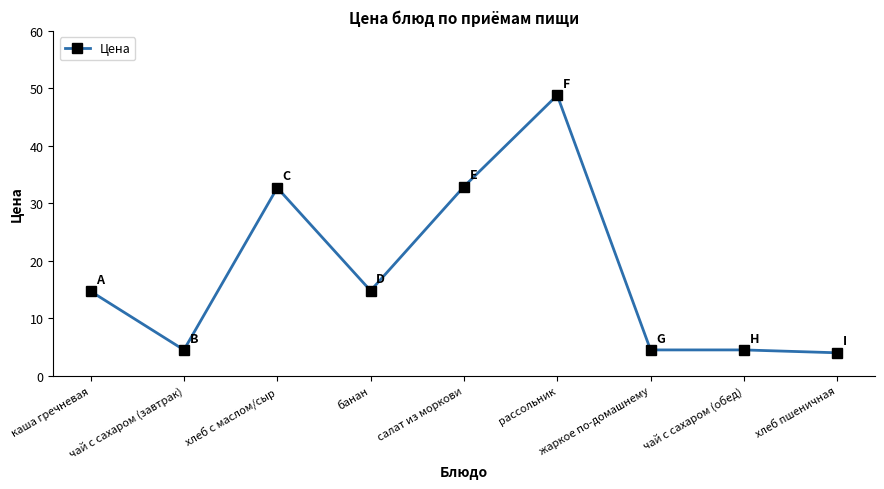

The chart shows a value of 70.1 at рассольник. True or false?

False